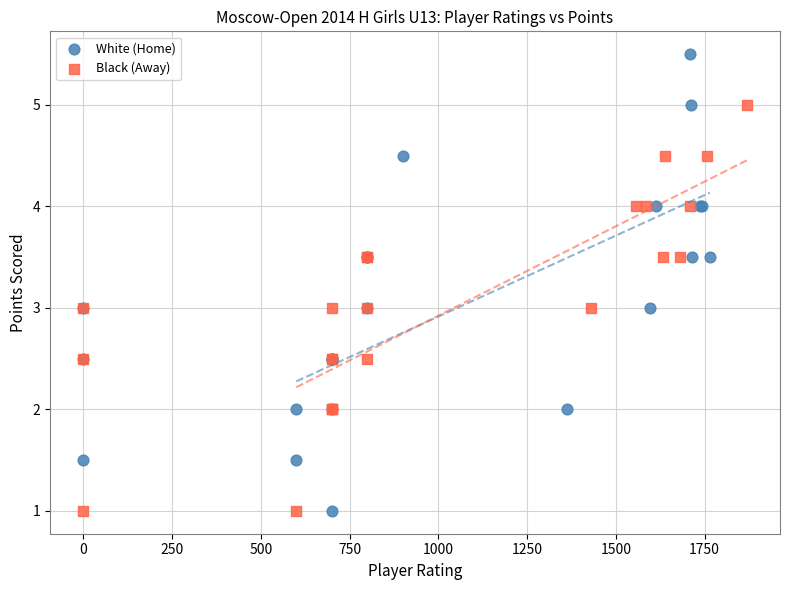

What are all the series names shown in the legend?

White (Home), Black (Away)